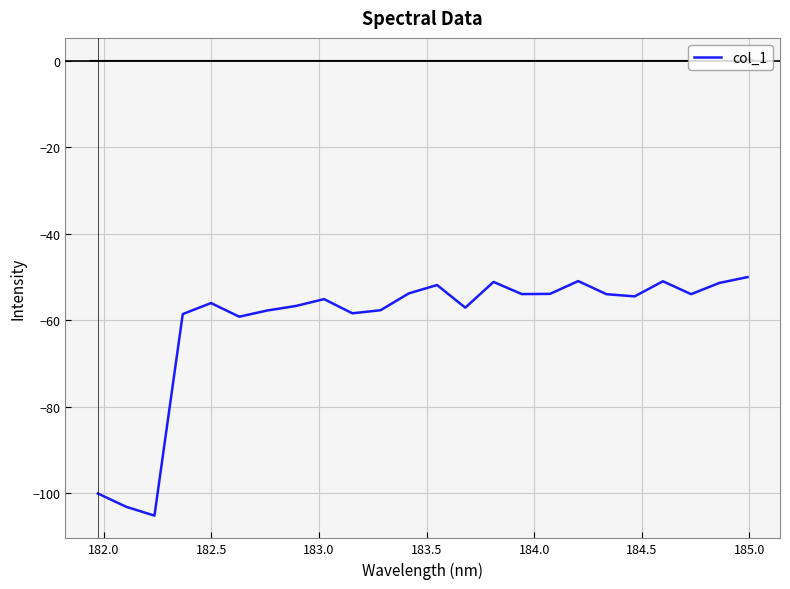

What is the difference between the maximum and minimum values?

55.1